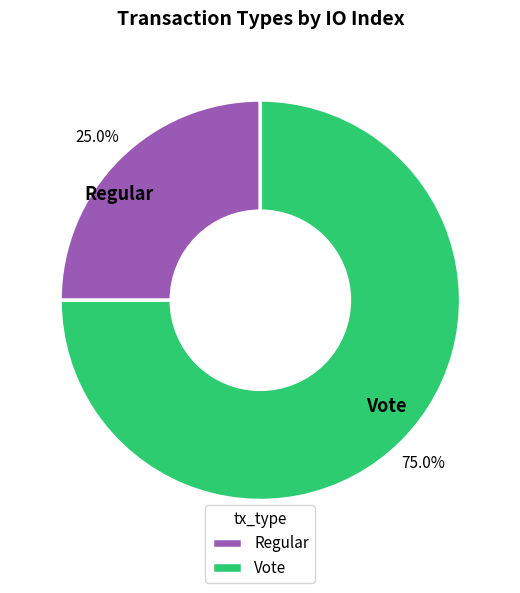

Does any single category account for the majority?

Yes